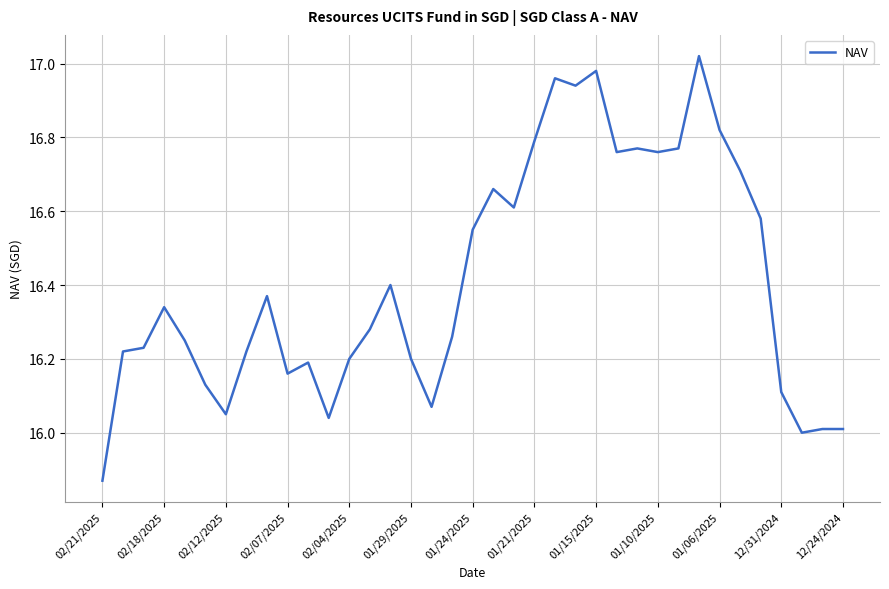

Which label corresponds to the smallest value in the chart?

02/21/2025